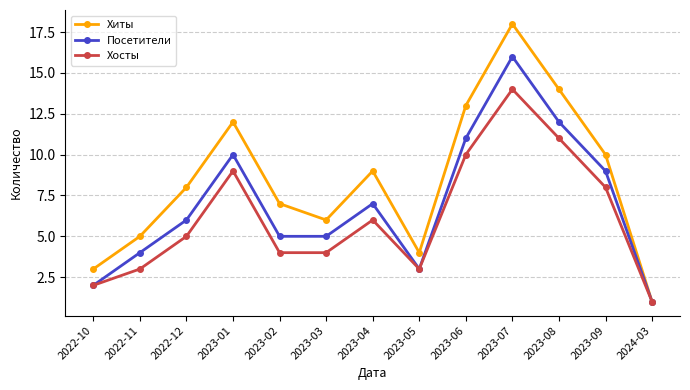

What are all the series names shown in the legend?

Хиты, Посетители, Хосты